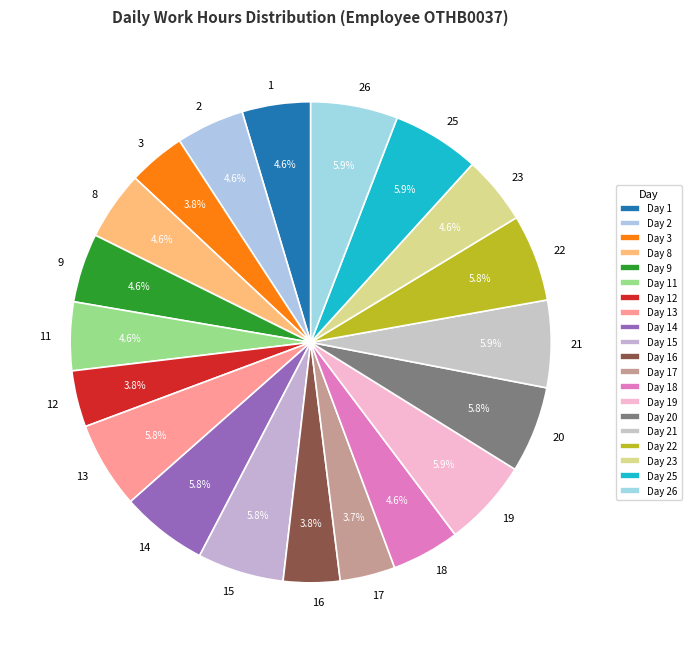

Does 16 account for over 50% of the chart?

No